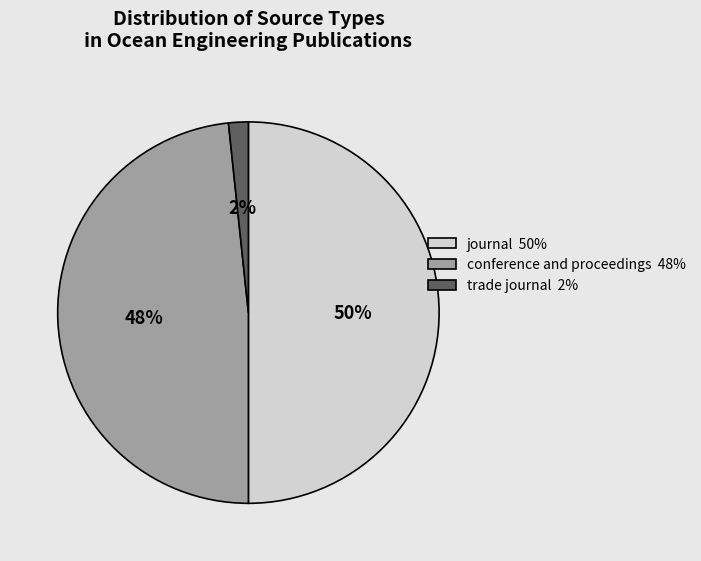

How many segments does this pie chart have?

3